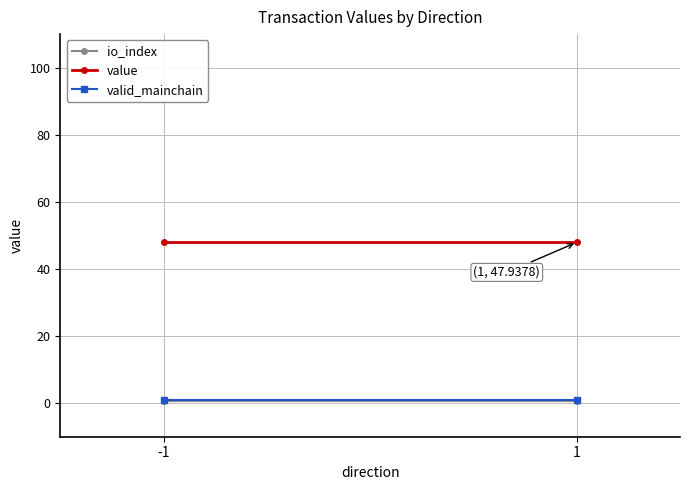

List the series in order of their peak value, highest first.

value, valid_mainchain, io_index